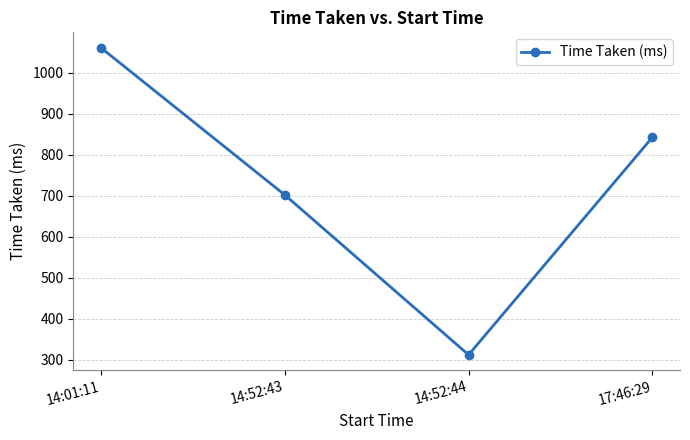

What value does the data have at 17:46:29?

842.4